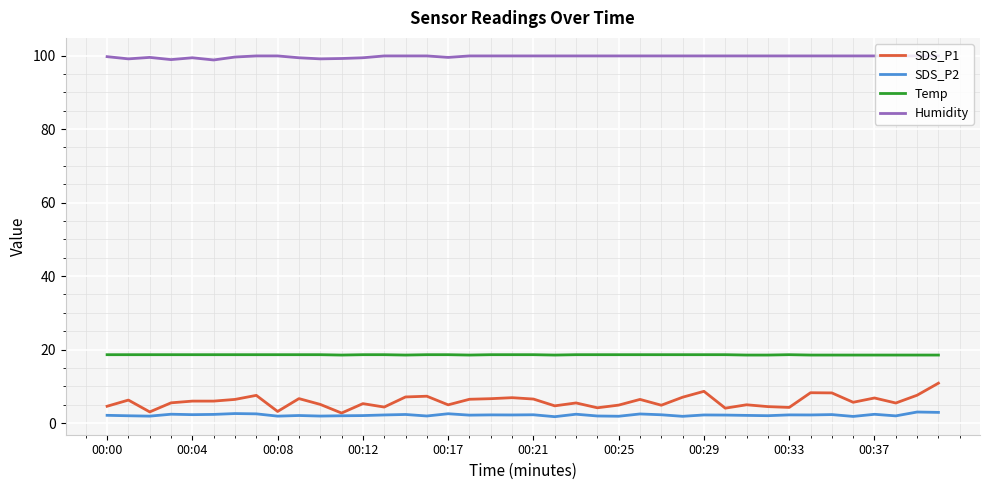

Which series has the largest total across all categories?

Humidity